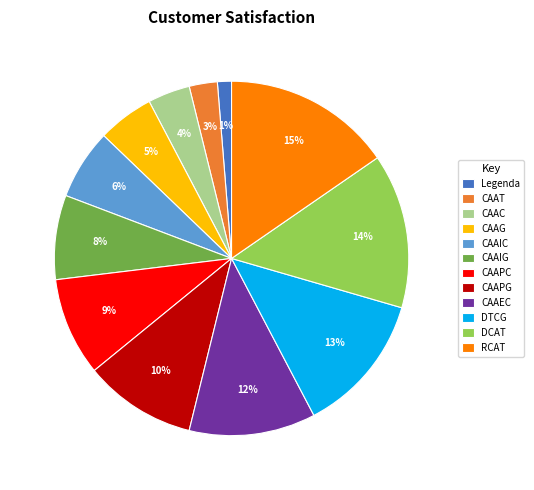

How many segments does this pie chart have?

12